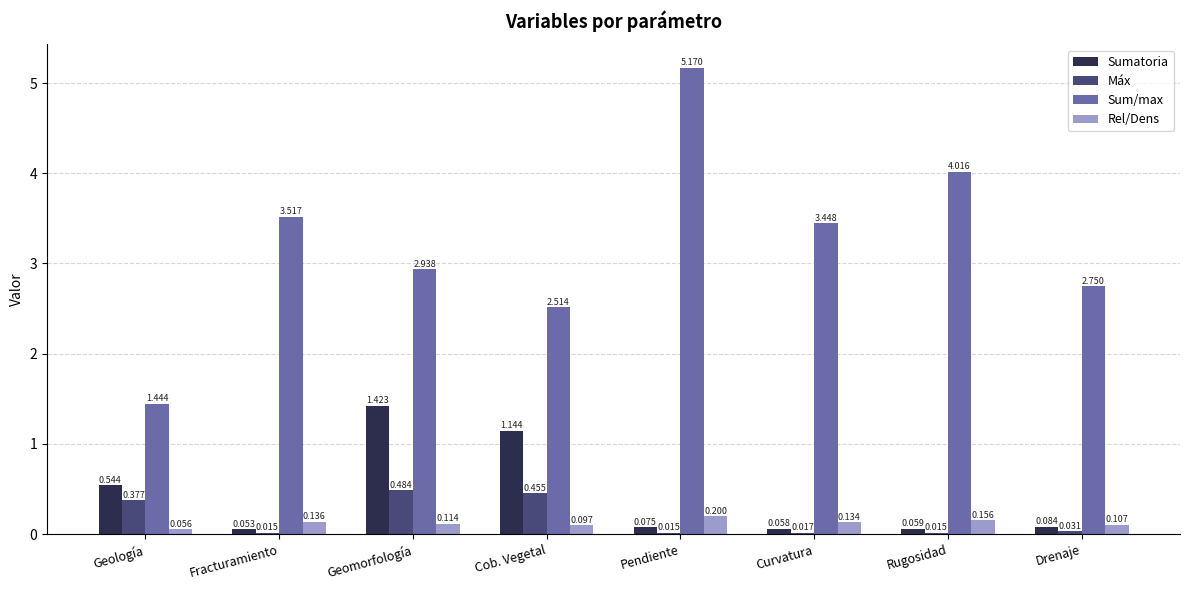

How many data points does each series have?

8